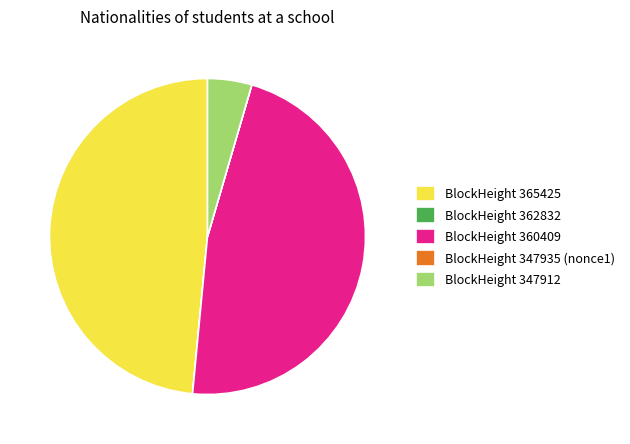

What is the ratio of the value at BlockHeight 365425 to the value at BlockHeight 347912?

10.7